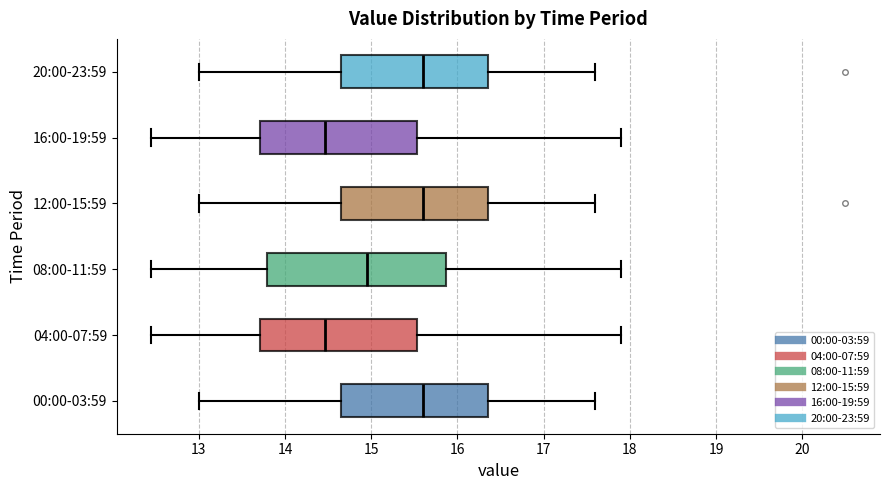

Where does the median line of the box for 12:00-15:59 sit on the x-axis? The values are not printed on the chart, so give them approximately, as read against the axis.

15.6